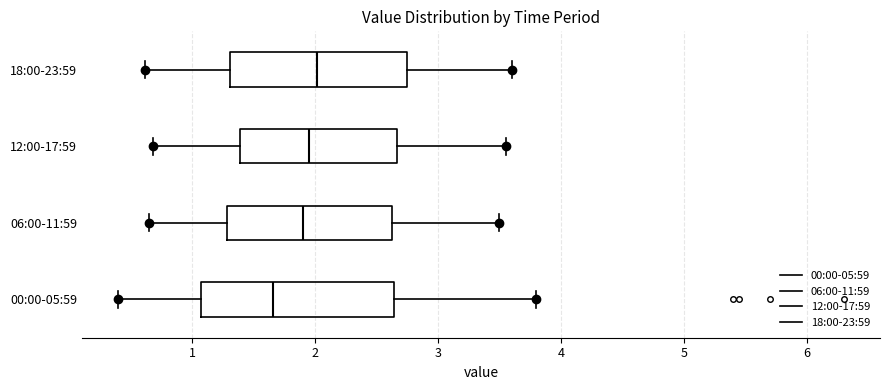

Reading bottom to top, read every box against the x-axis: the position of its median line, the range the box covers, and the ends of its whiskers. The values are not printed on the chart, so give them approximately, as read against the axis.

00:00-05:59: median 1.7, box 1.1 to 2.6, whiskers 0.4 to 3.8
06:00-11:59: median 1.9, box 1.3 to 2.6, whiskers 0.7 to 3.5
12:00-17:59: median 2.0, box 1.4 to 2.7, whiskers 0.7 to 3.6
18:00-23:59: median 2.0, box 1.3 to 2.7, whiskers 0.6 to 3.6